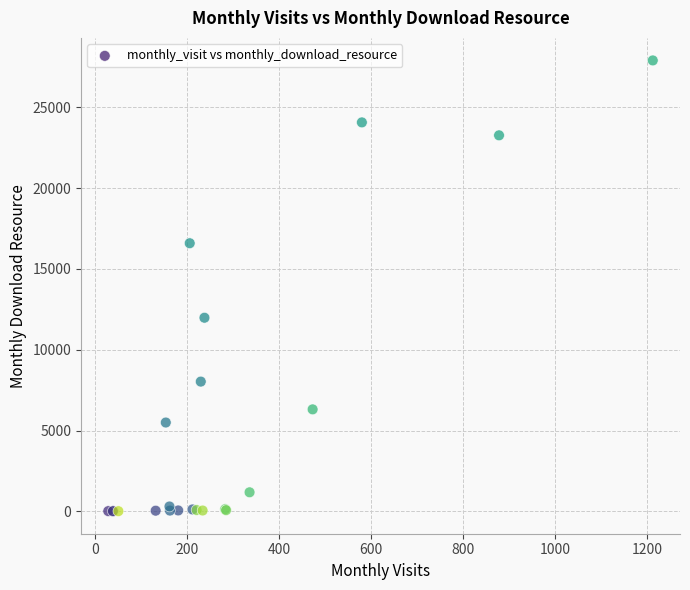

What Y value in the scatter plot is closest to 13957?

11981